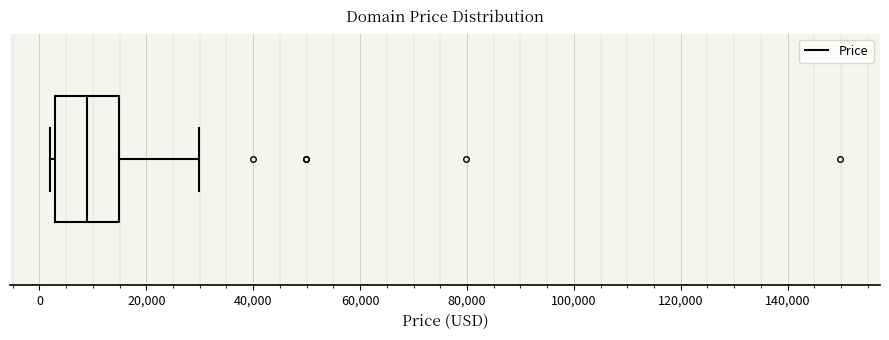

Where does the right whisker of the box end on the x-axis? The values are not printed on the chart, so give them approximately, as read against the axis.

30000